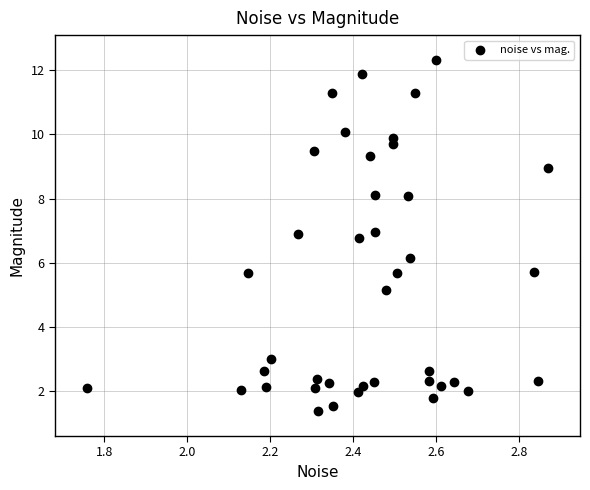

What is the range of Y values (max minus min)?

11.0